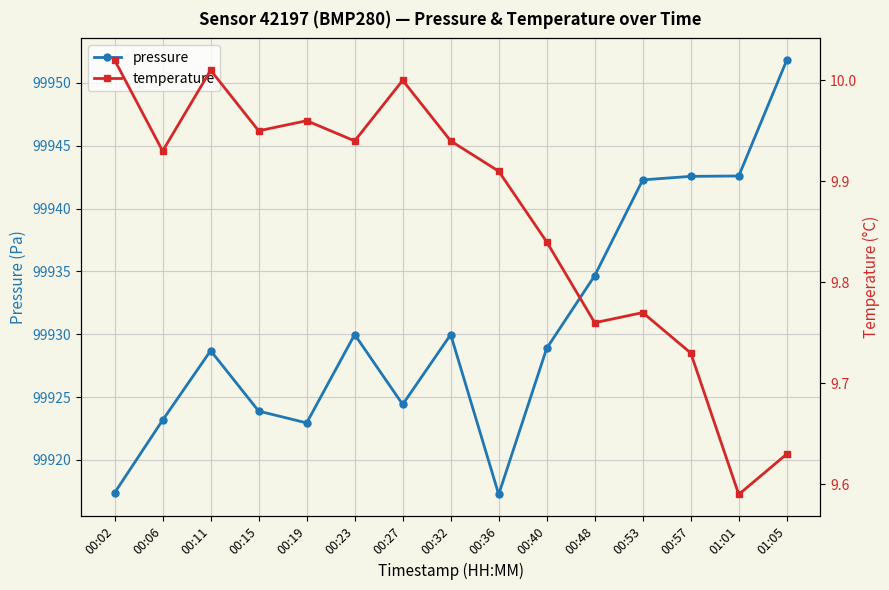

What is the value of the temperature point at the 5th from the left?

10.0